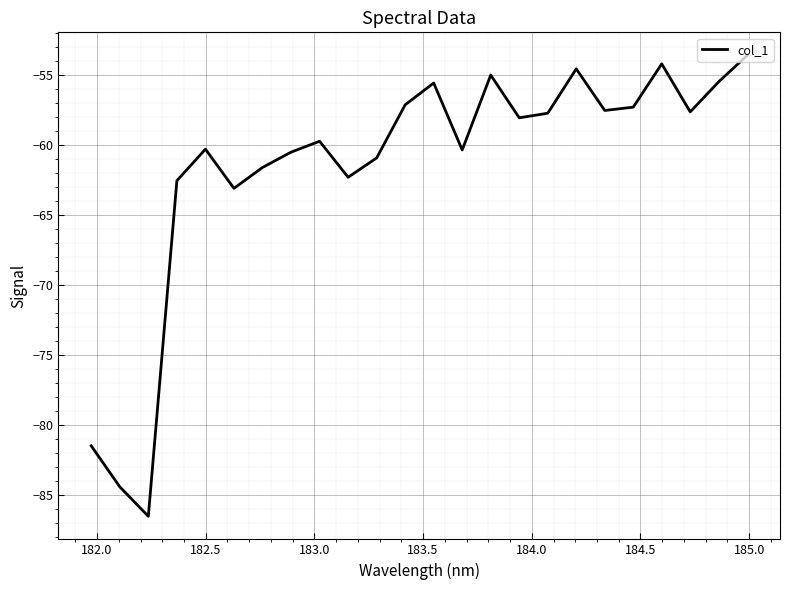

Count the number of categories in the chart.

24